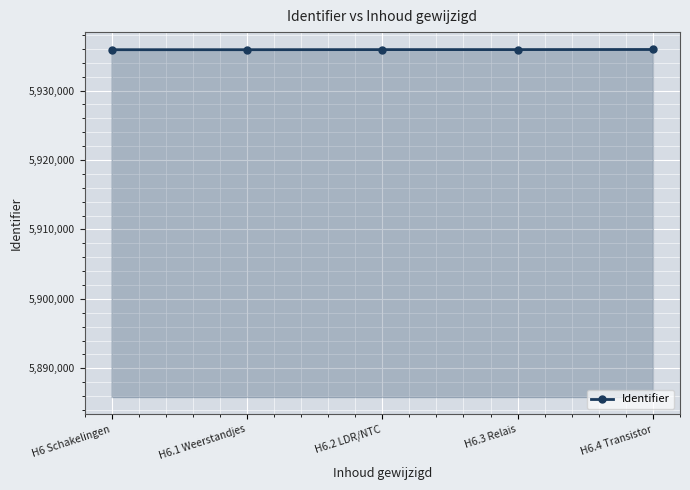

The value at H6.1 Weerstandjes is 5935879. True or false?

True